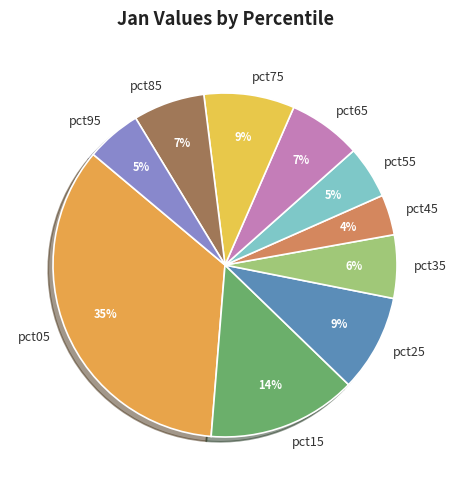

How many slices are in this pie chart?

10